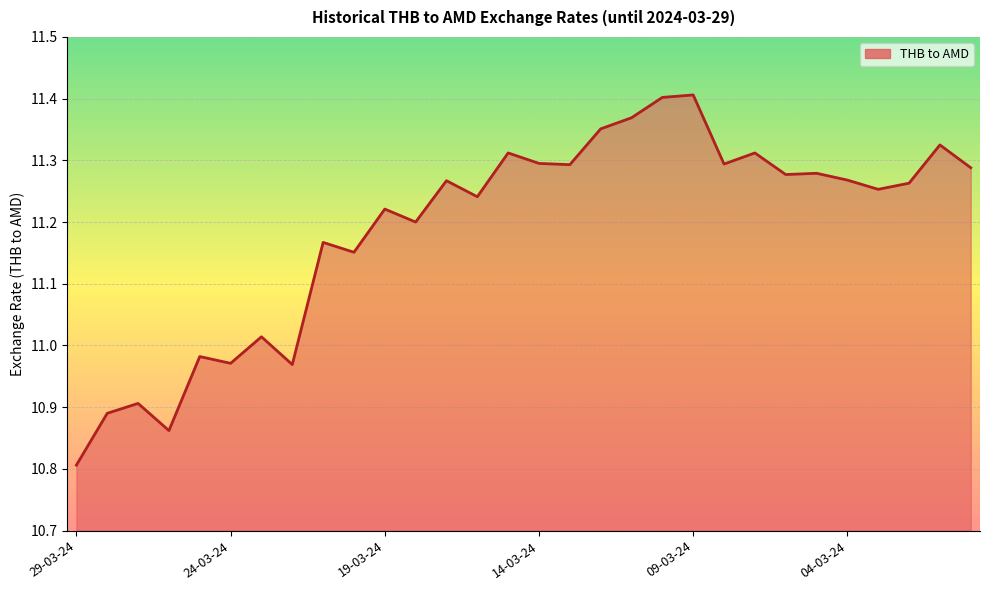

What is the difference between the maximum and minimum values?

0.6